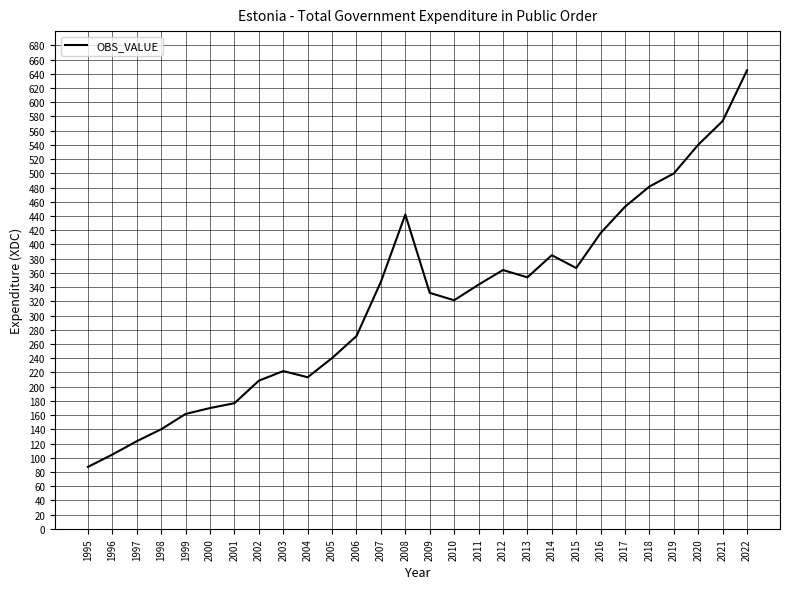

The chart shows a value of 415.9 at 2016. True or false?

True